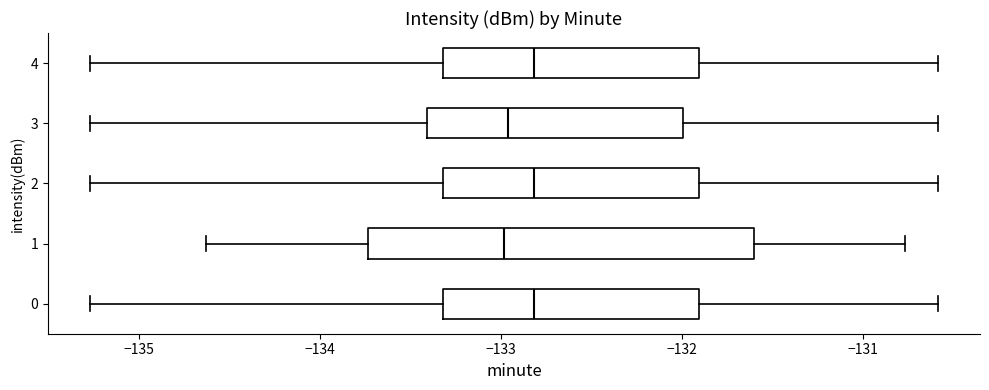

Comparing the boxes themselves (not the whiskers), which one is the widest?

1